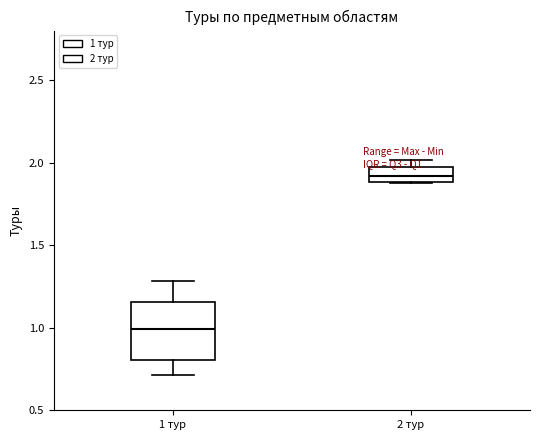

Where is the upper edge of the box for 2 тур on the y-axis? The values are not printed on the chart, so give them approximately, as read against the axis.

1.95